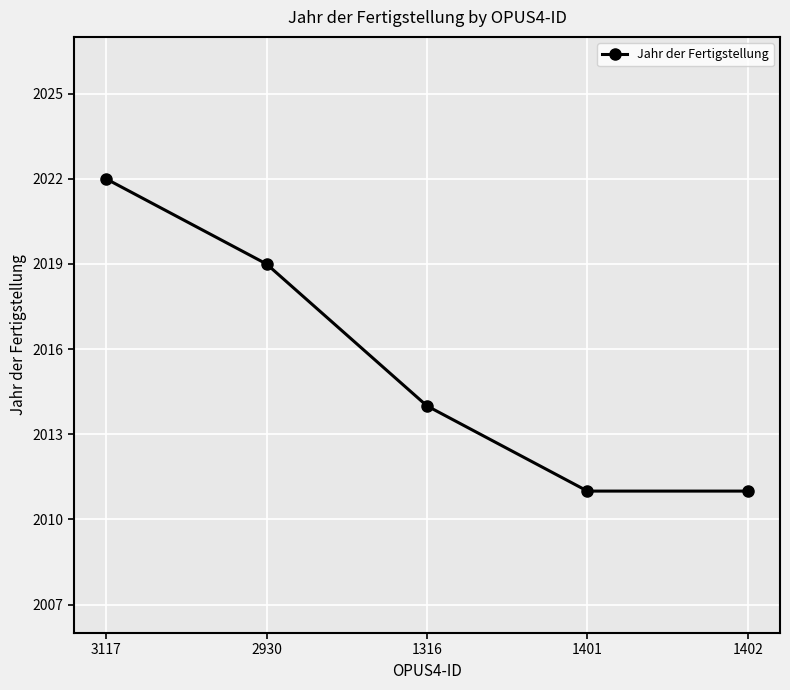

True or false: the data shows 2853 at 1402.

False